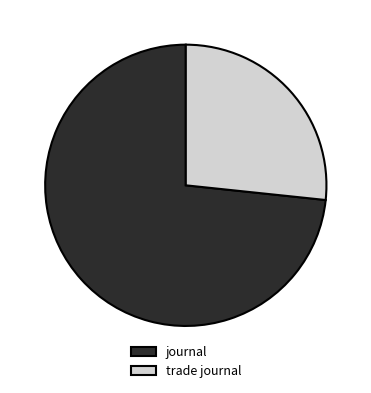

Which slice represents more than half of the pie?

journal